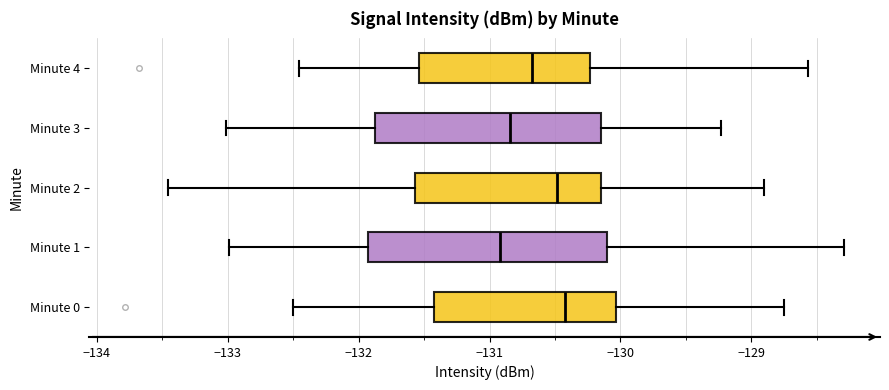

Reading bottom to top, transcribe this box plot: for each box, give where its median line is, the range the box spans, and where its two whiskers end, as read against the x-axis. The values are not printed on the chart, so give them approximately, as read against the axis.

Minute 0: median -130.4, box -131.4 to -130.0, whiskers -132.5 to -128.7
Minute 1: median -130.9, box -131.9 to -130.1, whiskers -133.0 to -128.3
Minute 2: median -130.5, box -131.6 to -130.2, whiskers -133.5 to -128.9
Minute 3: median -130.8, box -131.9 to -130.2, whiskers -133.0 to -129.2
Minute 4: median -130.7, box -131.5 to -130.2, whiskers -132.5 to -128.6